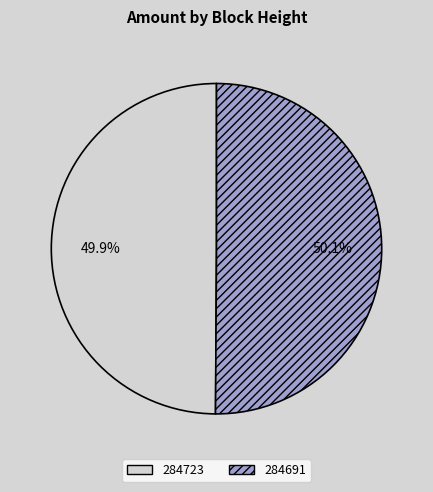

What percentage is the 284691 slice, to the nearest percent?

50%